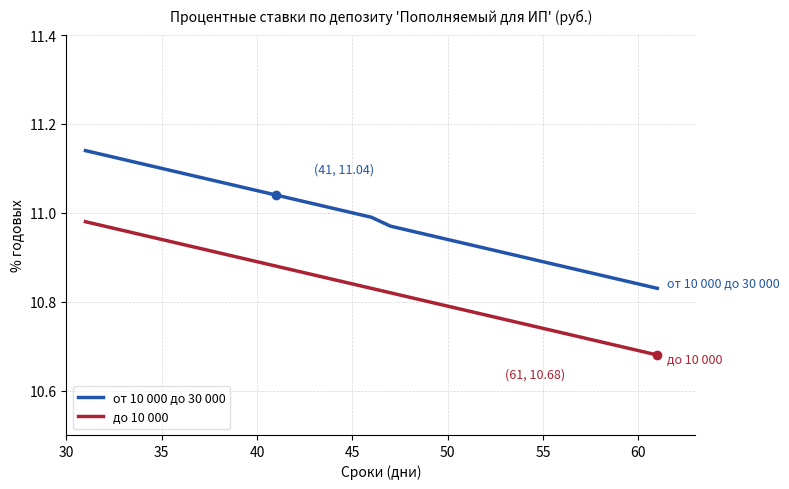

How many lines are shown in the chart?

2